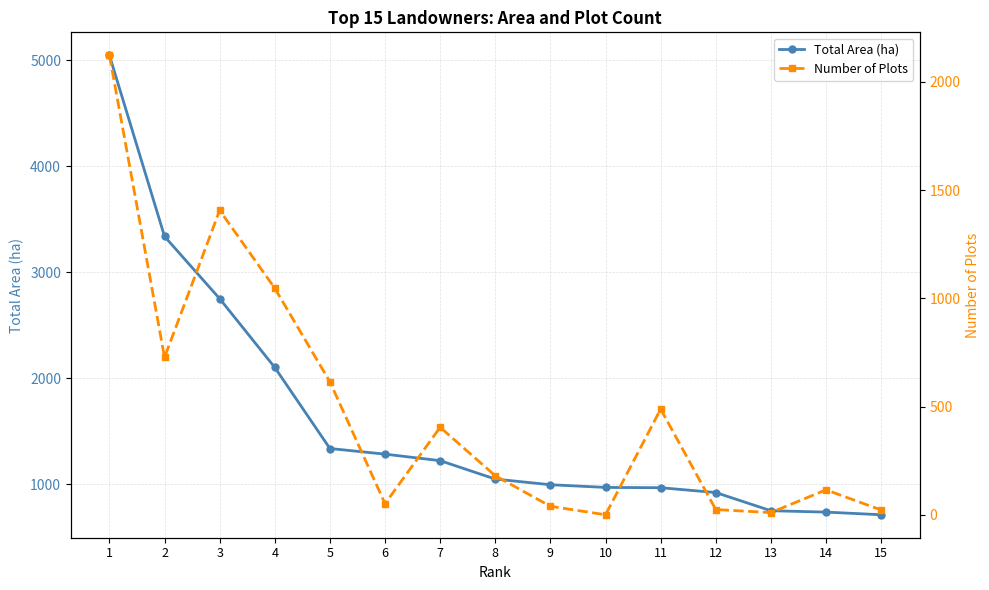

What is the value of the Total Area (ha) point at the 8th from the left?

1048.0